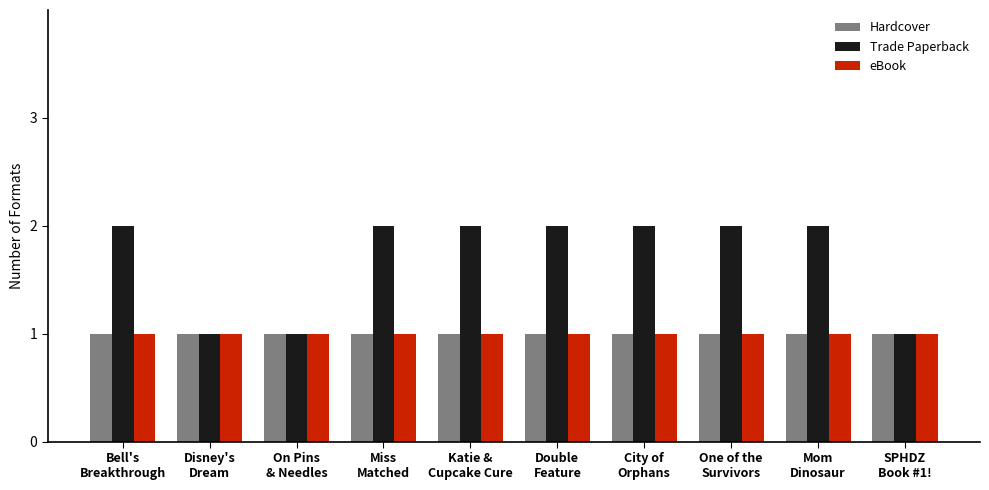

Which series changed the most between Katie &
Cupcake Cure and SPHDZ
Book #1!?

Trade Paperback